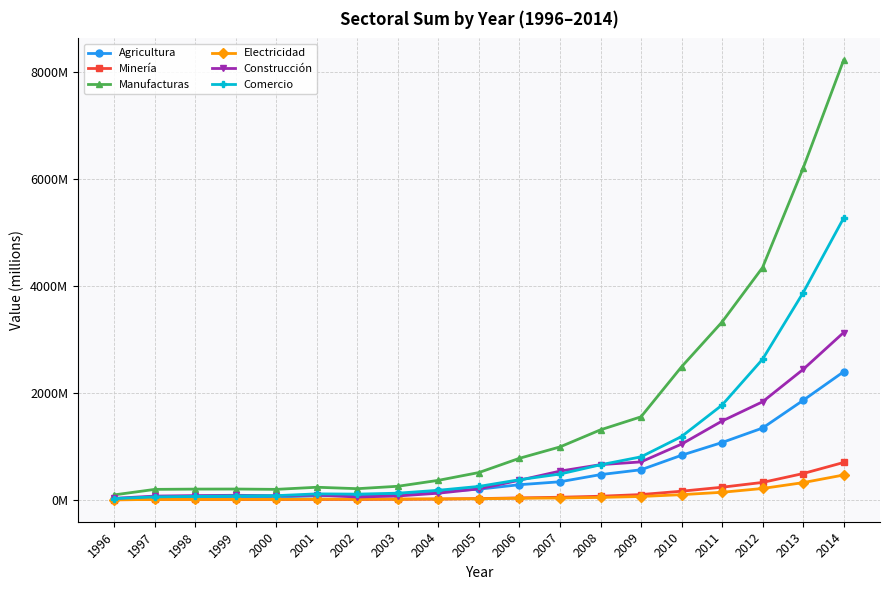

What are all the series names shown in the legend?

Agricultura, Minería, Manufacturas, Electricidad, Construcción, Comercio